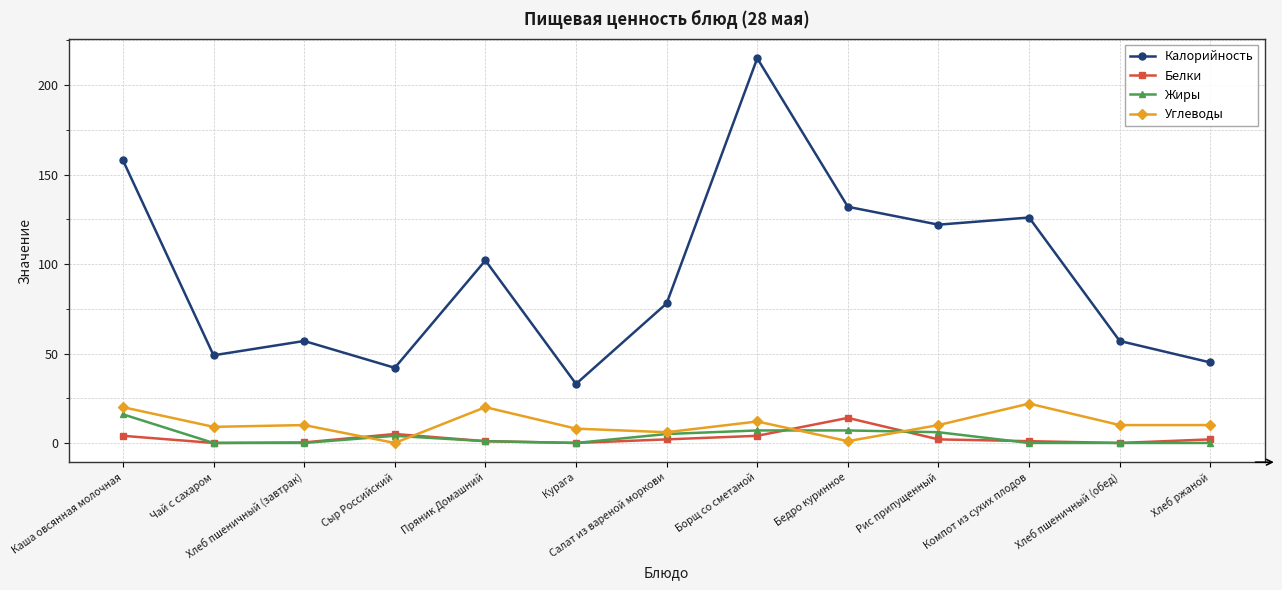

At which category is the sum across all series the highest?

Борщ со сметаной